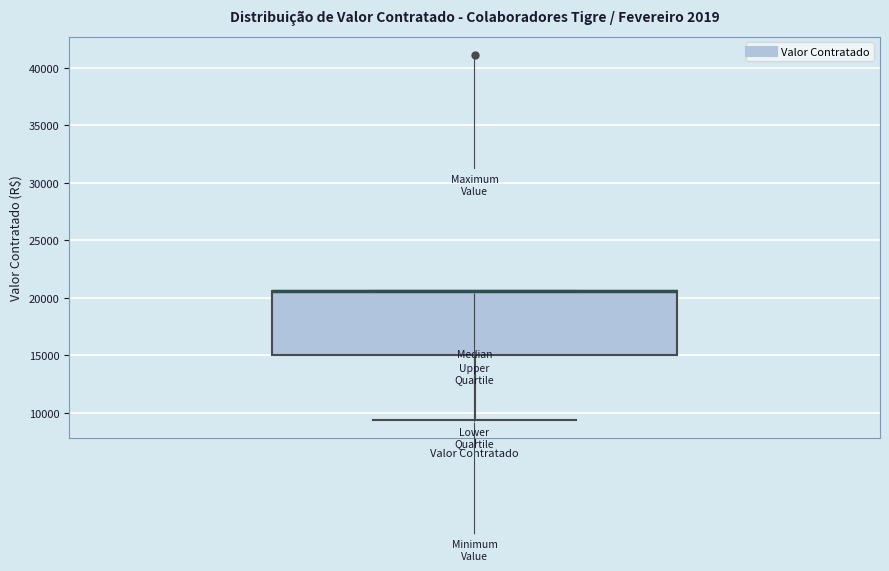

Read this box plot against the y-axis: the position of the median line, the range covered by the box, and the ends of both whiskers. The values are not printed on the chart, so give them approximately, as read against the axis.

median 20500 (drawn on the box's upper edge), box 15000 to 20500, whiskers 9500 to 20500